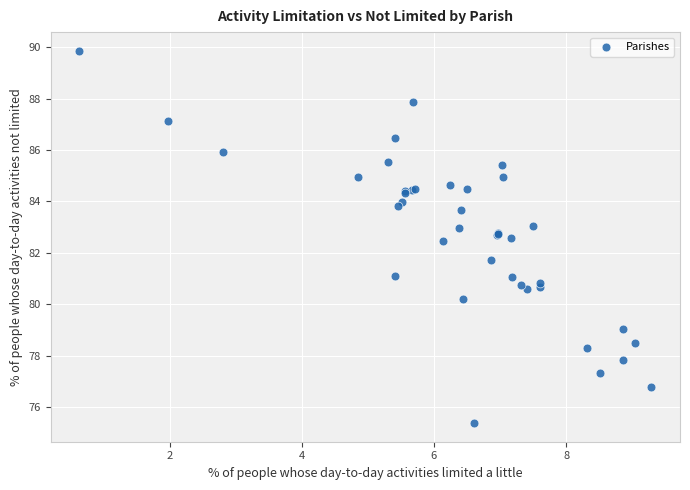

What Y value in the scatter plot is closest to 82?

81.7